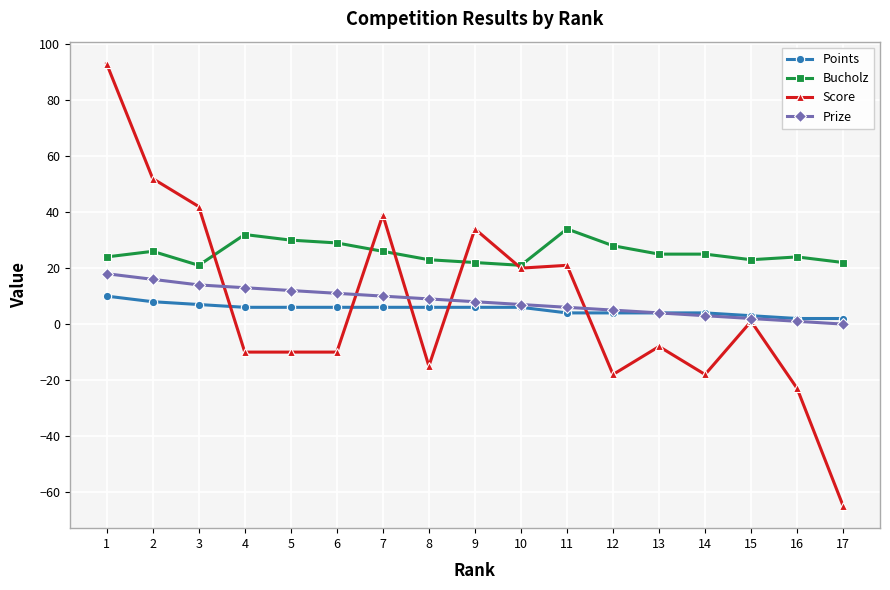

Rank the series by their maximum value, from highest to lowest.

Score, Bucholz, Prize, Points